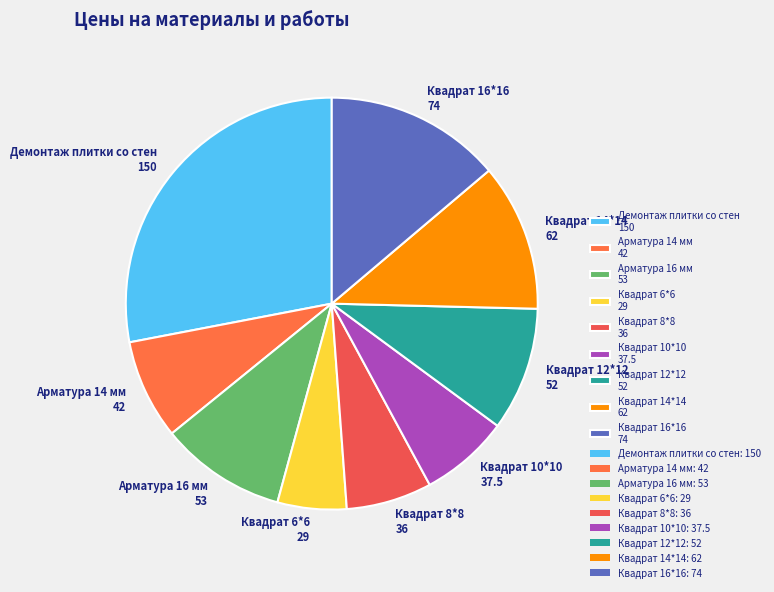

Is the sum of Квадрат 8*8 and Квадрат 16*16 greater than half?

No